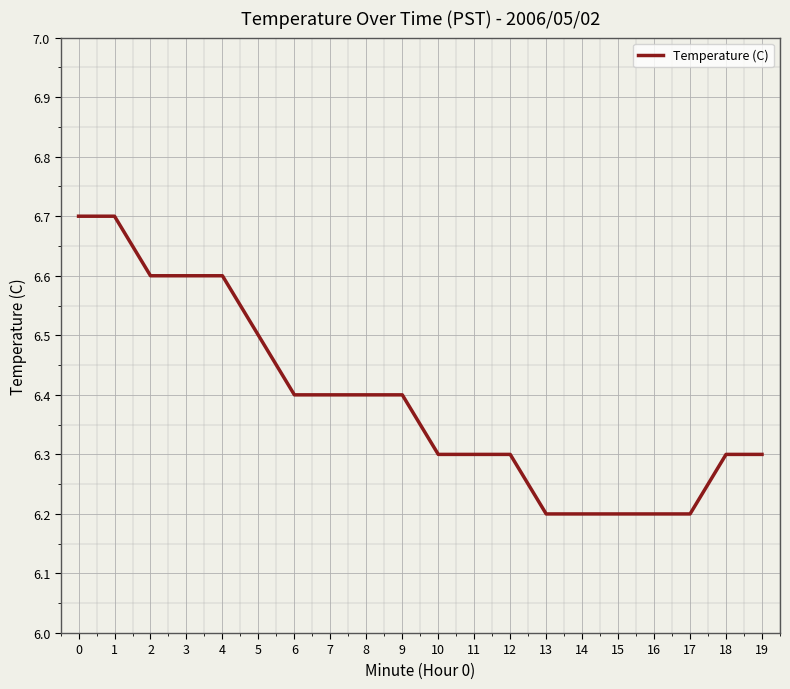

Reading left to right, transcribe all the data shown in this chart.

6.7	6.7	6.6	6.6	6.6	6.5	6.4	6.4	6.4	6.4	6.3	6.3	6.3	6.2	6.2	6.2	6.2	6.2	6.3	6.3